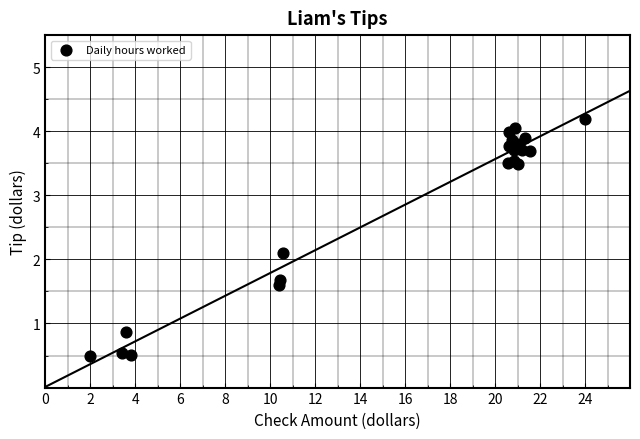

What Y value in the scatter plot is closest to 2?

2.1